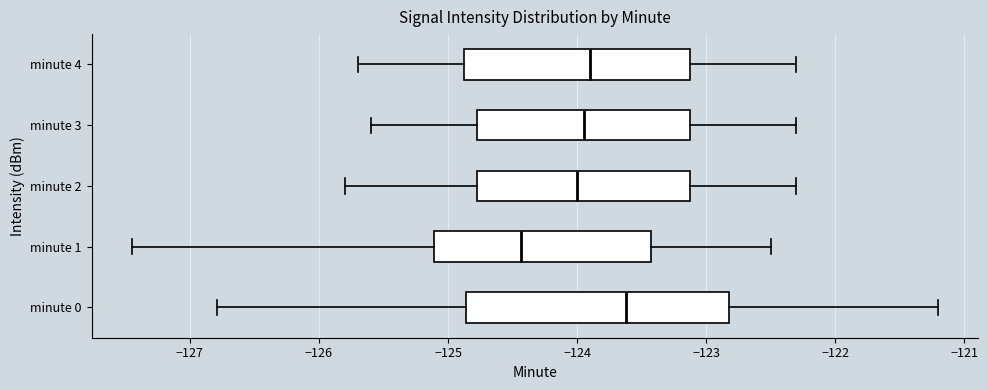

Comparing the boxes themselves (not the whiskers), which one is the widest?

minute 0